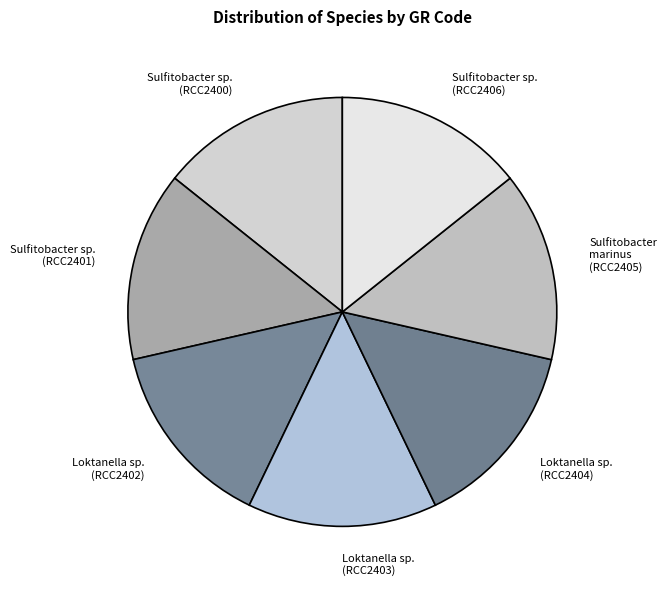

How many segments does this pie chart have?

7